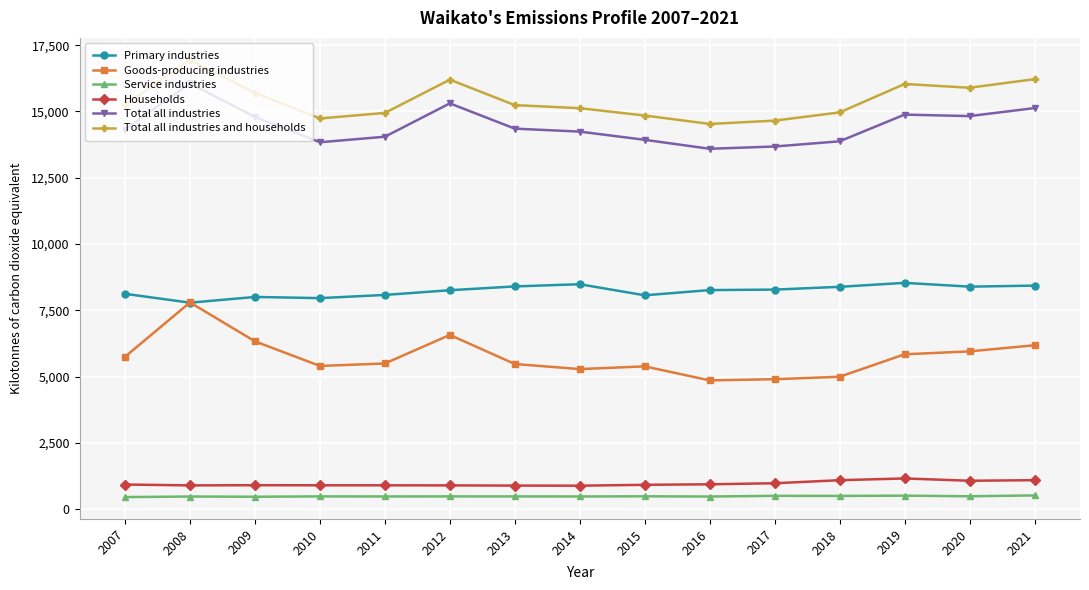

At 2018, list the series in order from largest to smallest.

Total all industries and households, Total all industries, Primary industries, Goods-producing industries, Households, Service industries